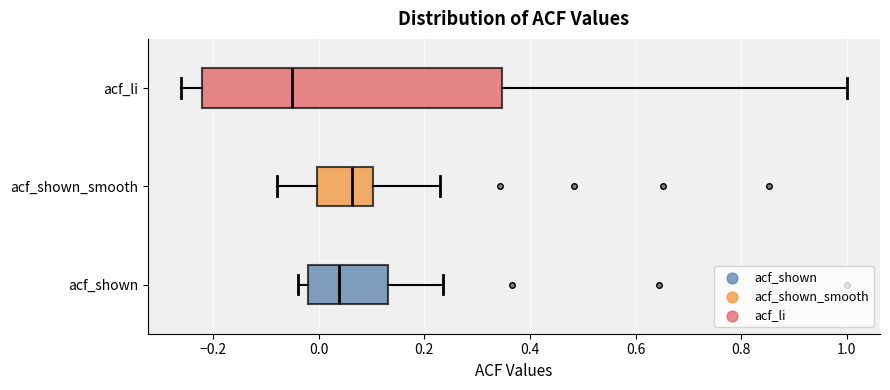

Comparing the boxes themselves (not the whiskers), which one is the widest?

acf_li